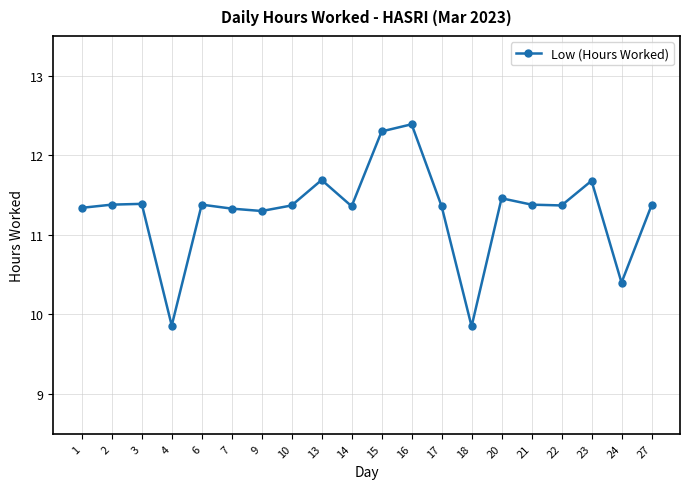

Approximately how many times larger is the value at 3 compared to 27?

1.0